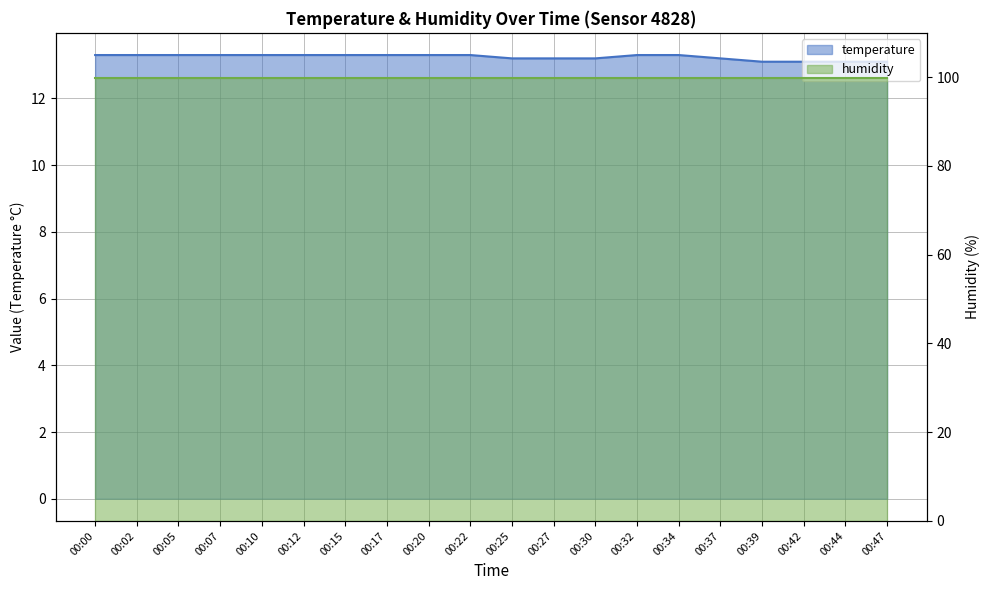

The value at 00:25 is 20.4. True or false?

False